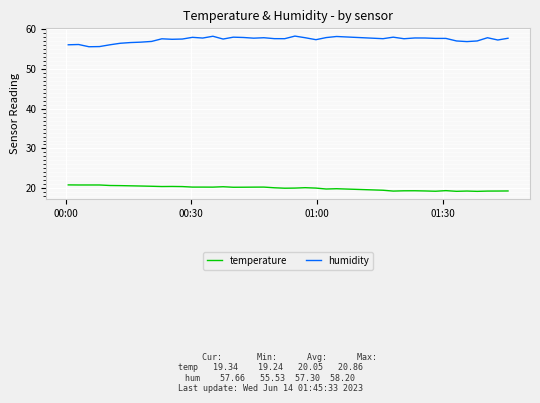

Does the chart display data point markers on the line(s)?

No